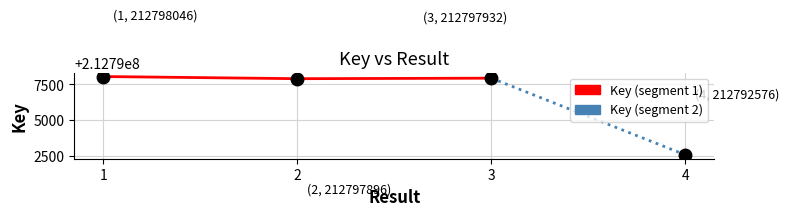

True or false: the data shows 379049919 at 2.

False